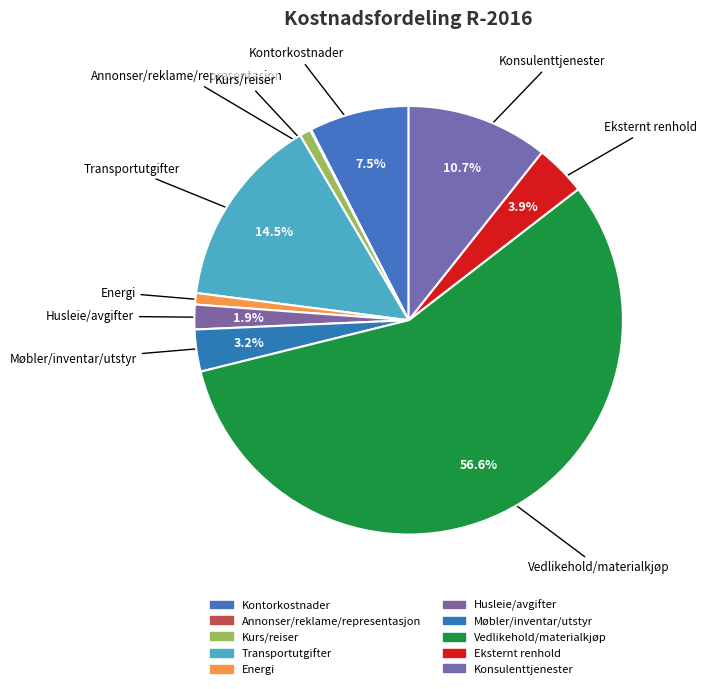

To the nearest percent, what percentage of the pie is Konsulenttjenester?

11%